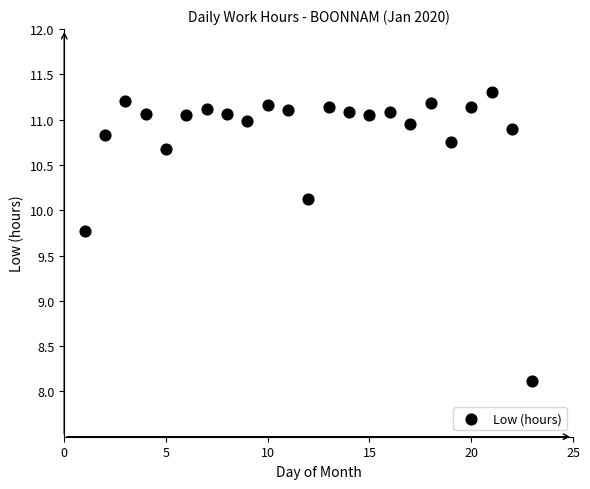

What Y value in the scatter plot is closest to 9?

9.8